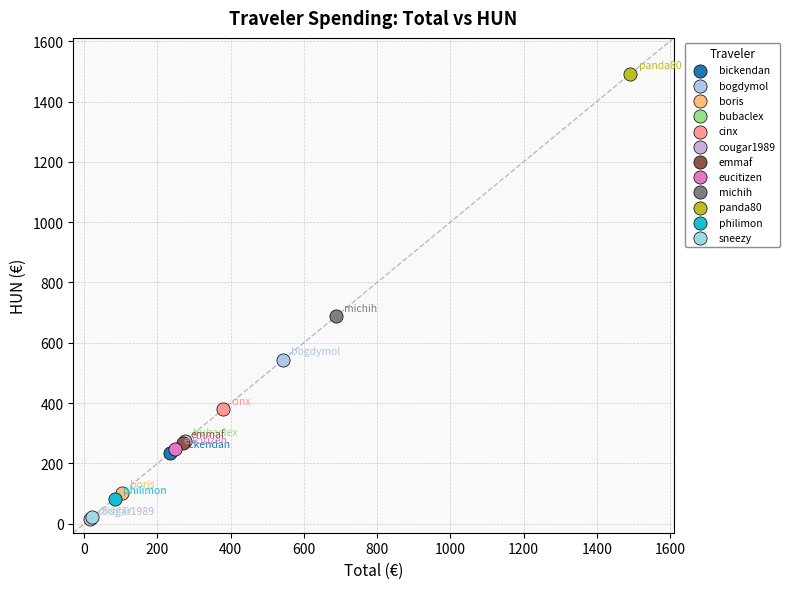

What are all the series names shown in the legend?

bickendan, bogdymol, boris, bubaclex, cinx, cougar1989, emmaf, eucitizen, michih, panda80, philimon, sneezy